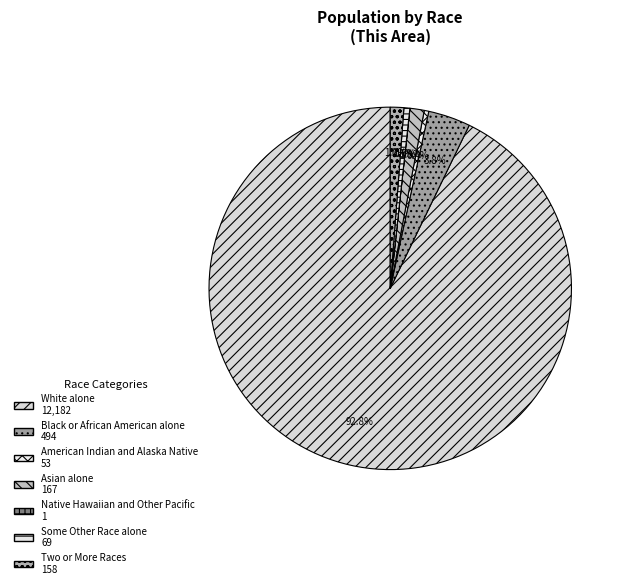

Is it true that Two or More Races is 11% of the pie?

False